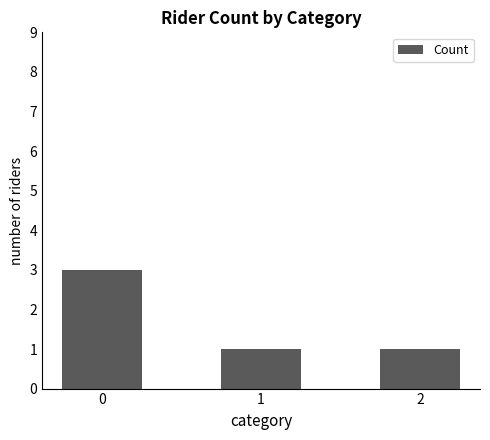

What is the greatest value displayed?

3